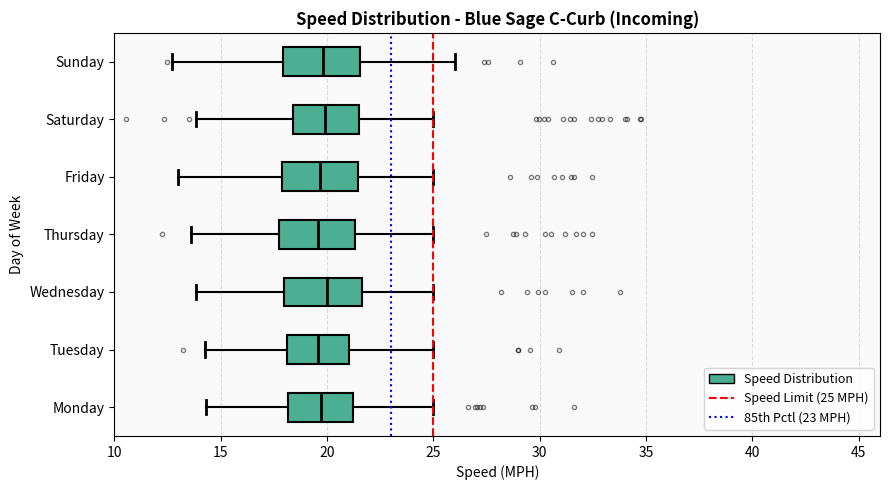

Where does the right whisker of the box for Friday end on the x-axis? The values are not printed on the chart, so give them approximately, as read against the axis.

25.0